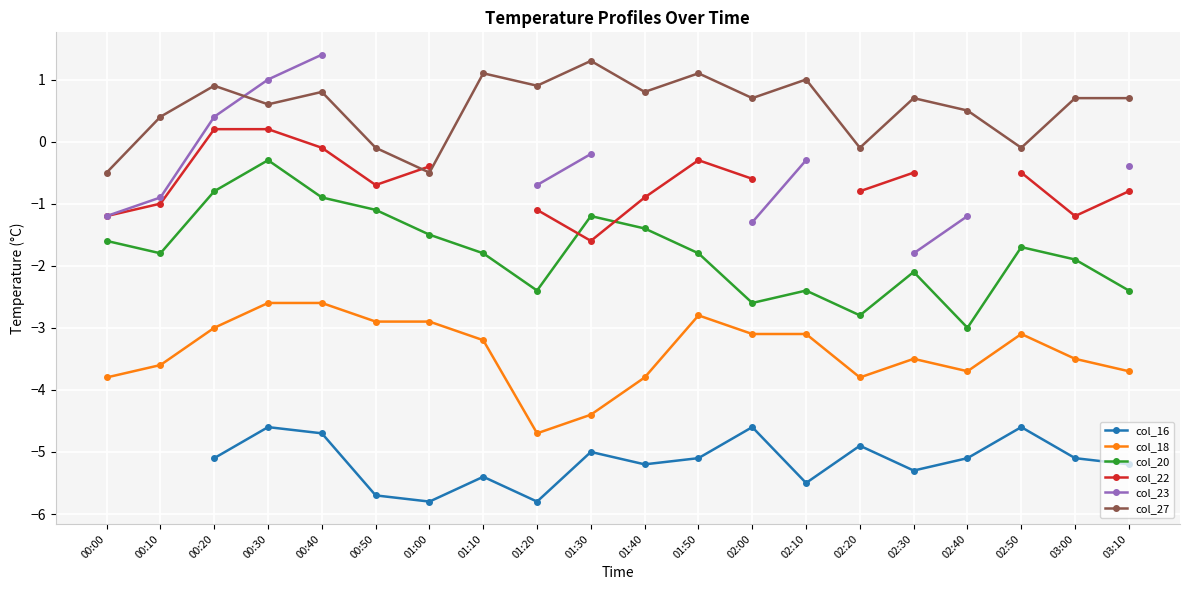

The col_23 series shows 1.0 at 00:30. True or false?

True